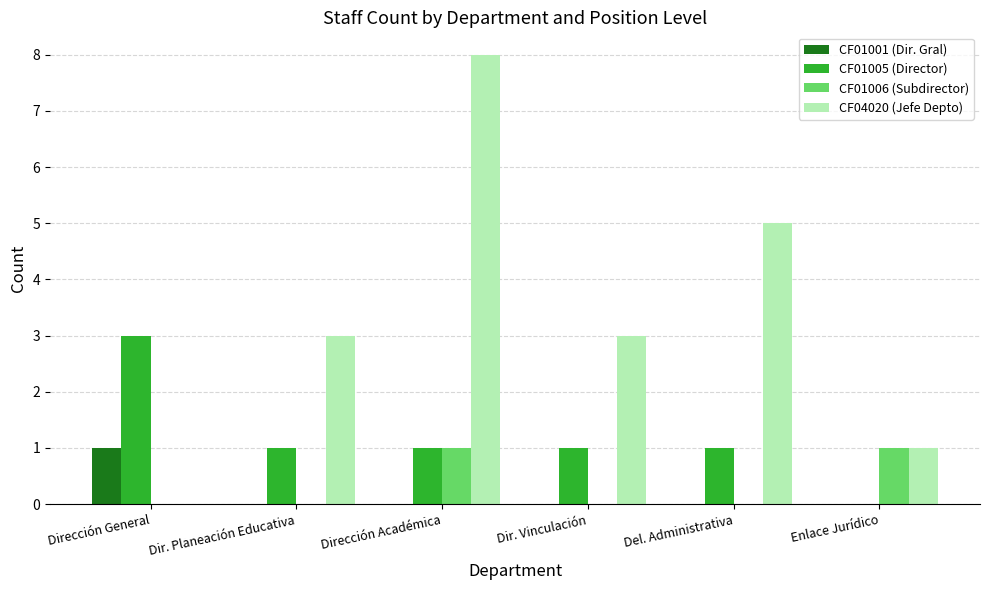

How many series are shown in this chart?

4